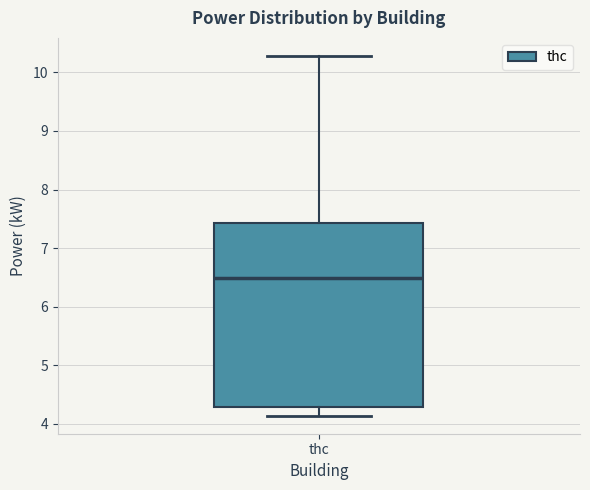

Transcribe this box plot: give where the median line is, the range the box spans, and where the two whiskers end, as read against the y-axis. The values are not printed on the chart, so give them approximately, as read against the axis.

median 6.5, box 4.3 to 7.4, whiskers 4.1 to 10.3